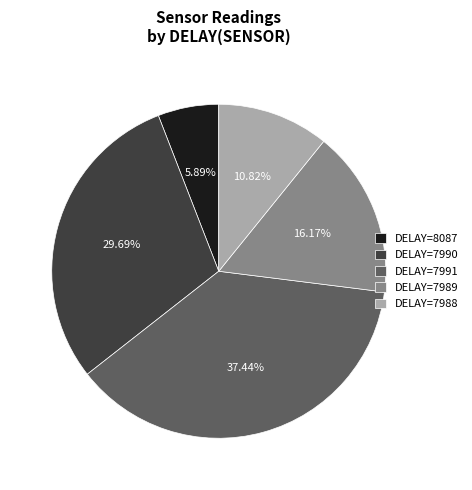

Which category has the biggest portion of the pie?

DELAY=7991